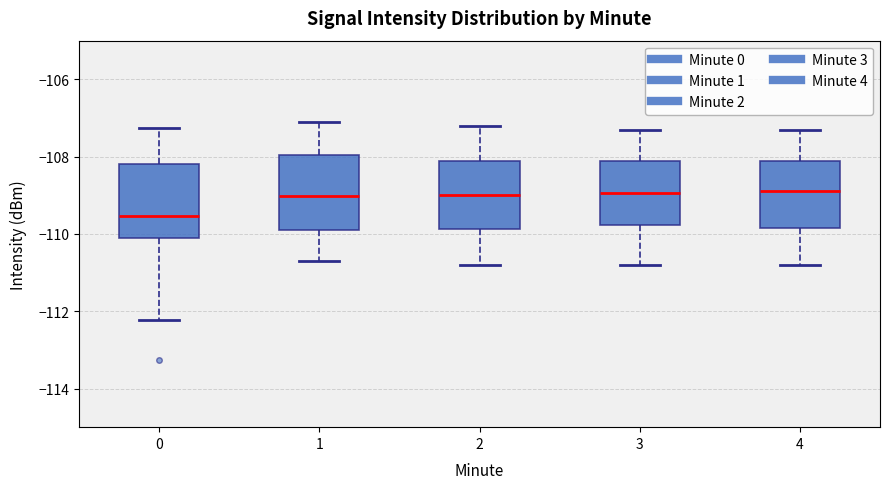

Reading left to right, transcribe this box plot: for each box, give where its median line is, the range the box spans, and where its two whiskers end, as read against the y-axis. The values are not printed on the chart, so give them approximately, as read against the axis.

0: median -109.6, box -110.2 to -108.2, whiskers -112.2 to -107.2
1: median -109.0, box -109.8 to -108.0, whiskers -110.6 to -107.0
2: median -109.0, box -109.8 to -108.2, whiskers -110.8 to -107.2
3: median -109.0, box -109.8 to -108.2, whiskers -110.8 to -107.2
4: median -108.8, box -109.8 to -108.2, whiskers -110.8 to -107.2